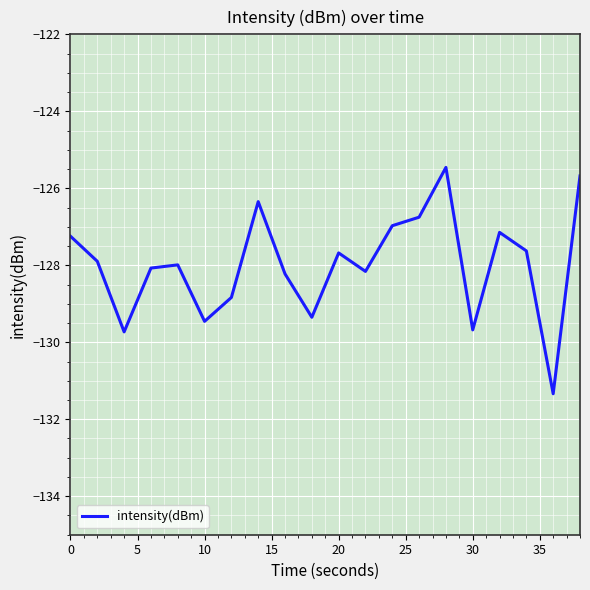

What is the maximum value shown in the chart?

-125.5